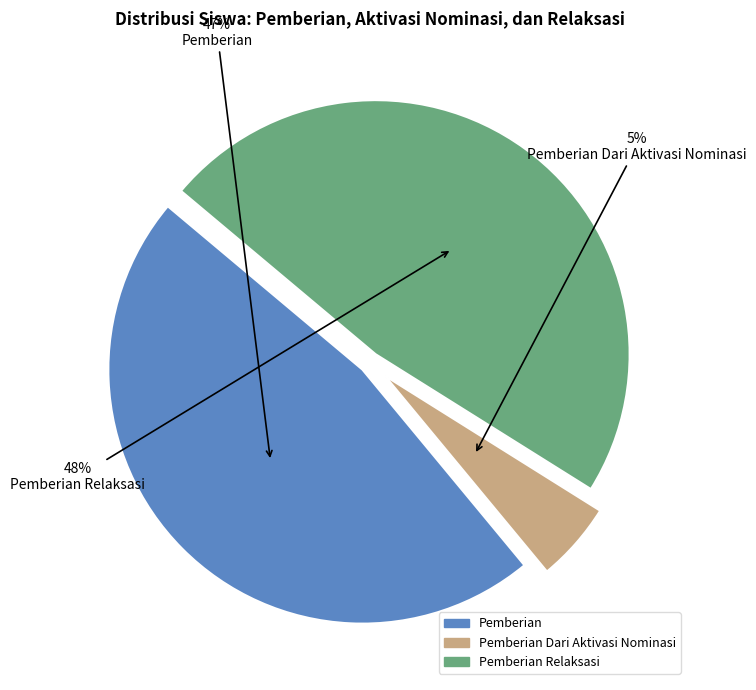

Count the number of slices in the pie.

3